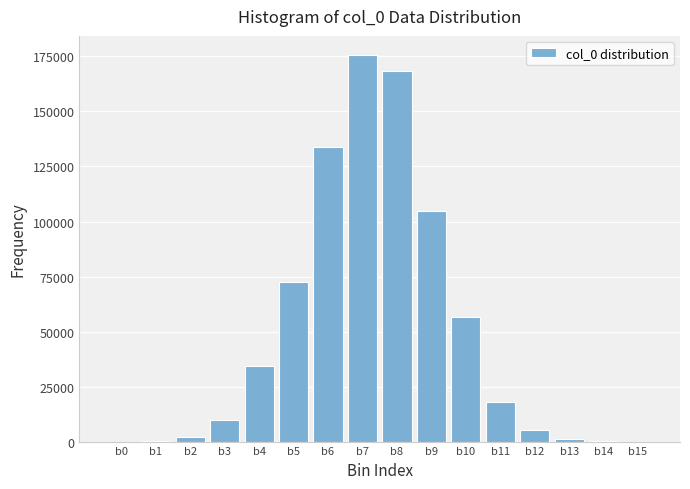

What is the greatest value displayed?

175569